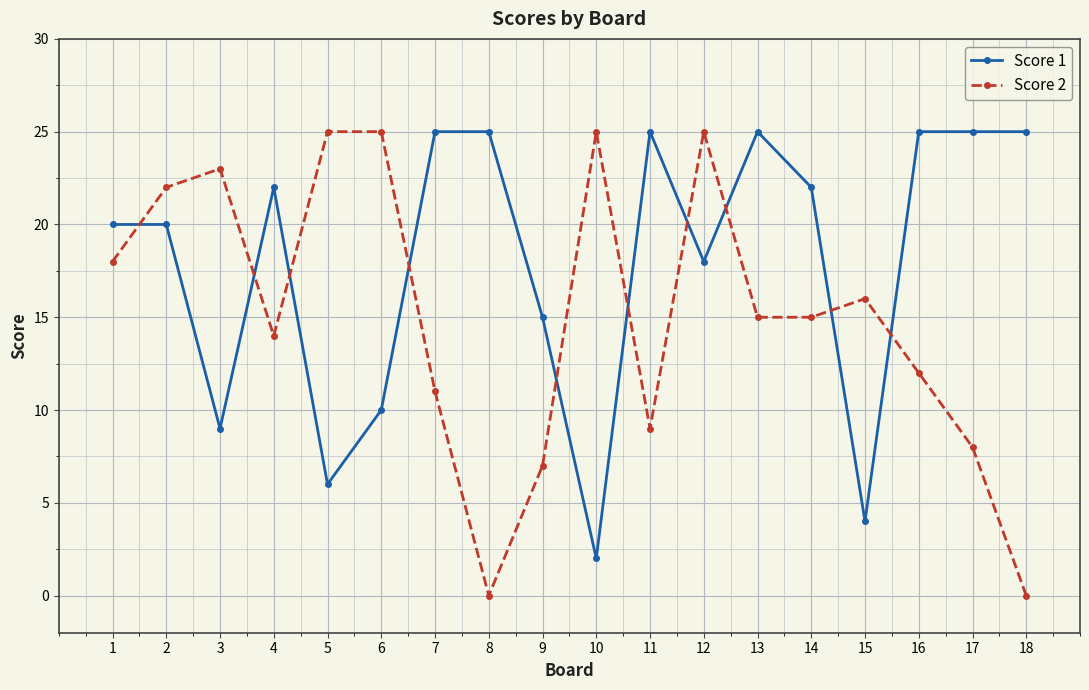

What value does the Score 1 series have at 1, to the nearest 5?

20